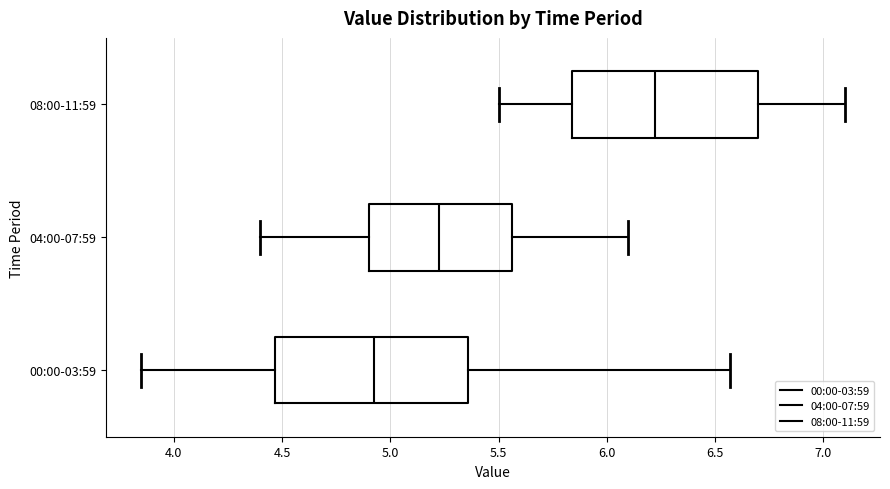

Which box has the furthest to the left median line?

00:00-03:59